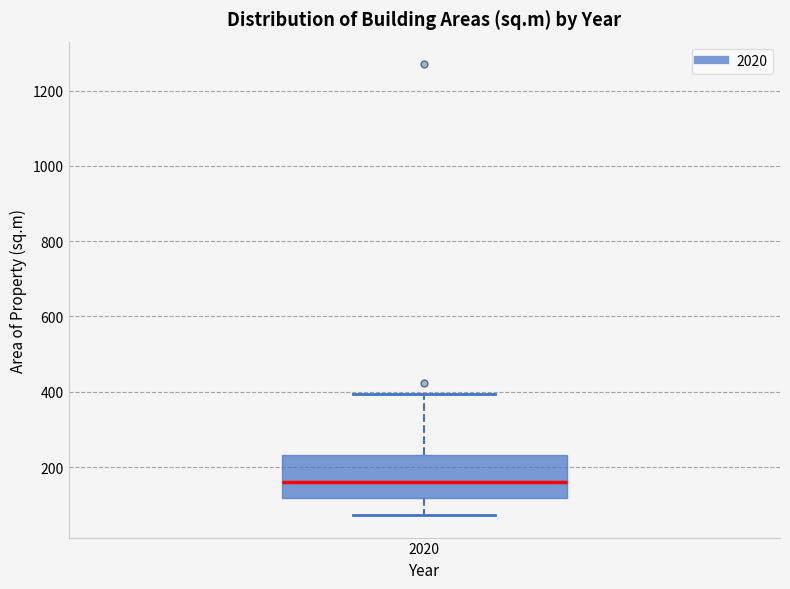

Where does the upper whisker of the box at x = 2020 end on the y-axis? The values are not printed on the chart, so give them approximately, as read against the axis.

400